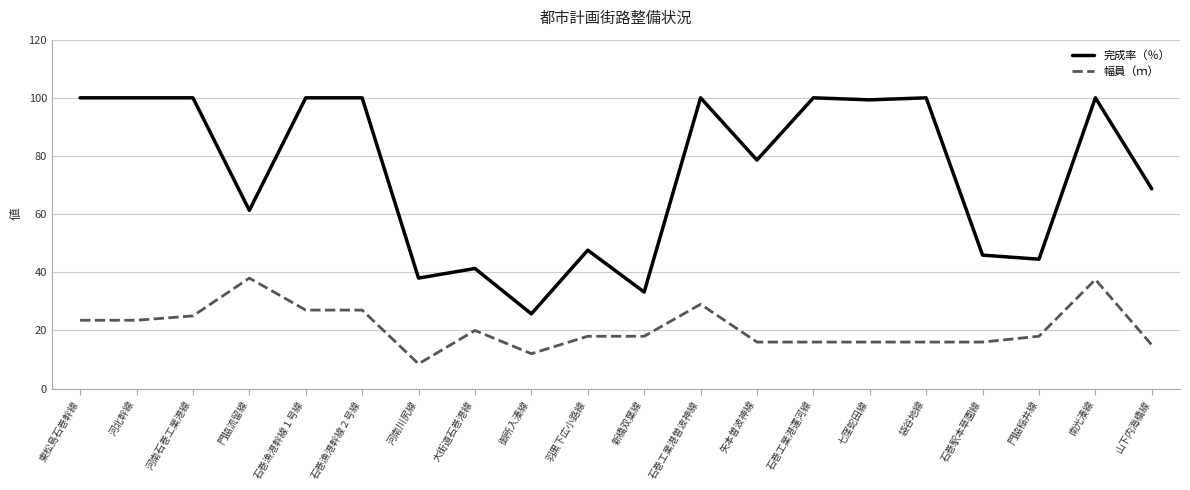

What is the approximate value of 幅員（ｍ） at 七窪蛇田線?

16.0